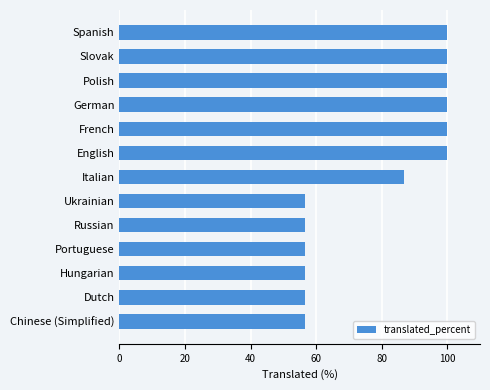

What is the difference between the maximum and minimum values?

43.5